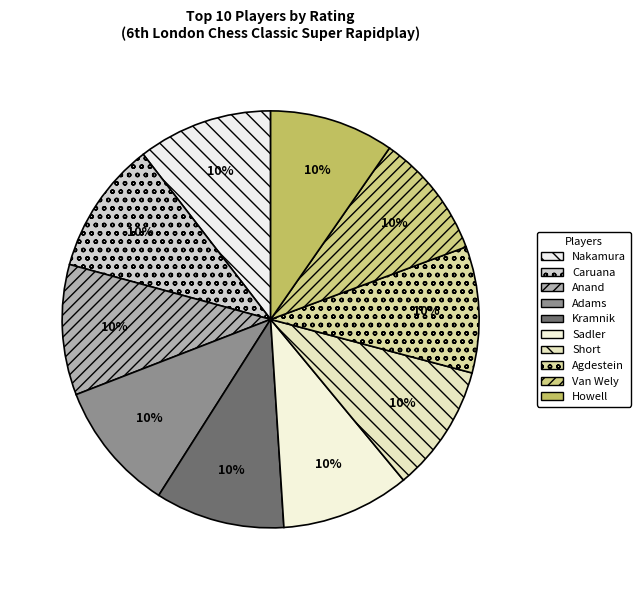

Is it true that Adams is 1% of the pie?

False